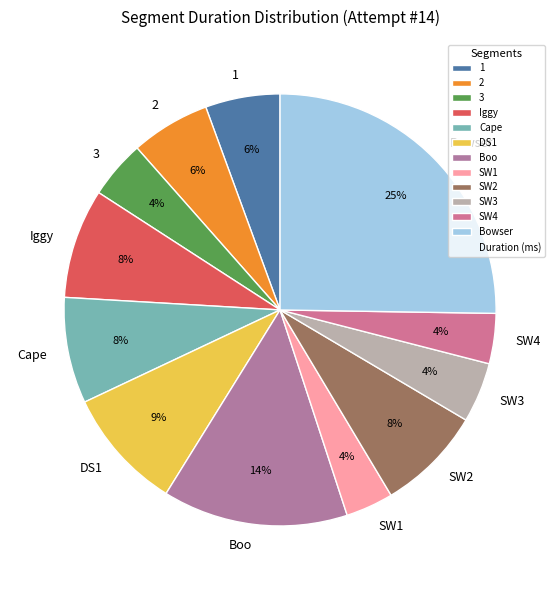

True or false: Boo accounts for 22% of the total.

False